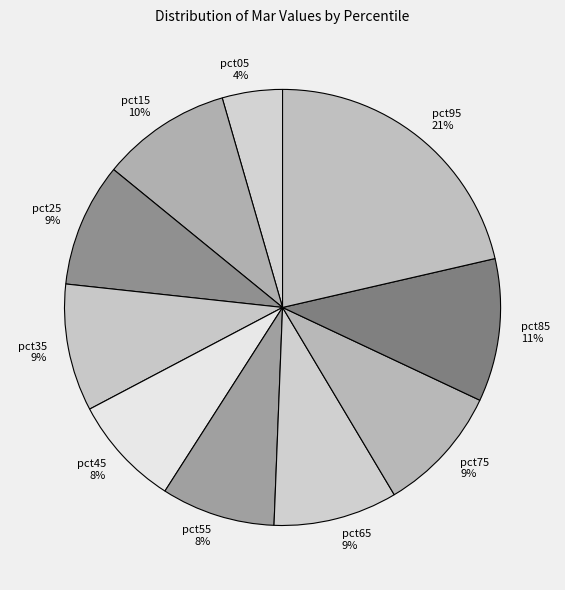

To the nearest percent, what is the combined percentage of pct05 and pct95?

26%